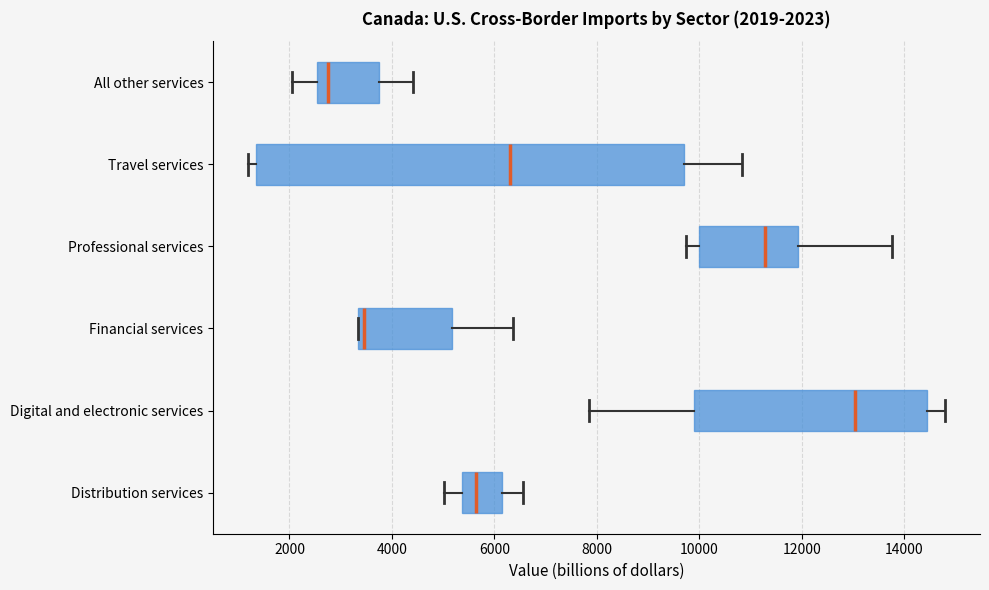

Comparing the boxes themselves (not the whiskers), which one is the widest?

Travel services